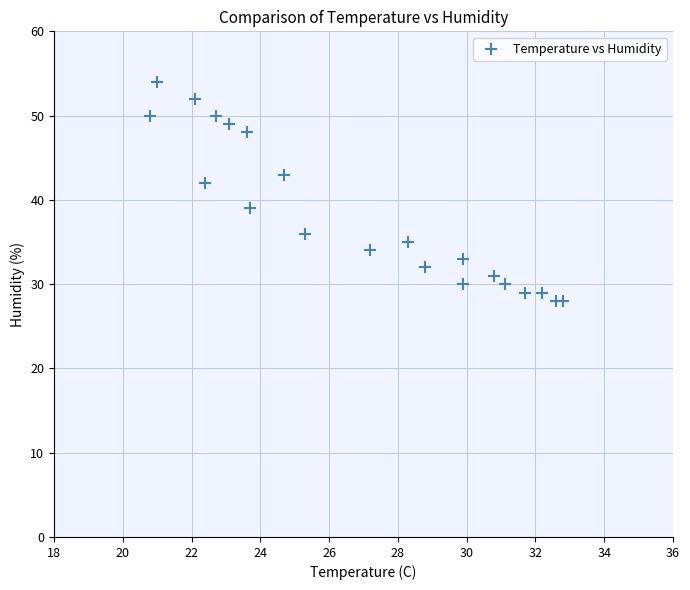

What is the range of Y values (max minus min)?

26